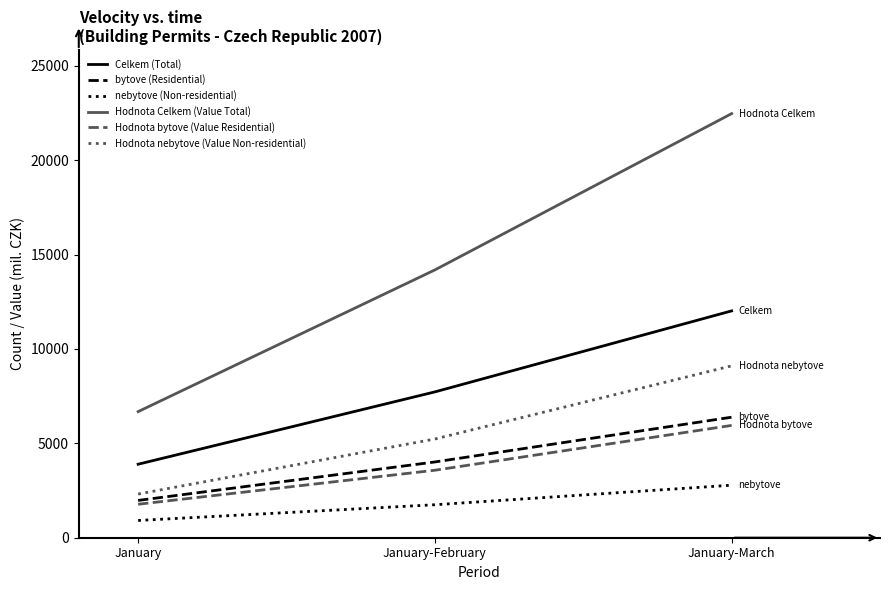

List the series in order of their peak value, lowest first.

nebytove (Non-residential), Hodnota bytove (Value Residential), bytove (Residential), Hodnota nebytove (Value Non-residential), Celkem (Total), Hodnota Celkem (Value Total)